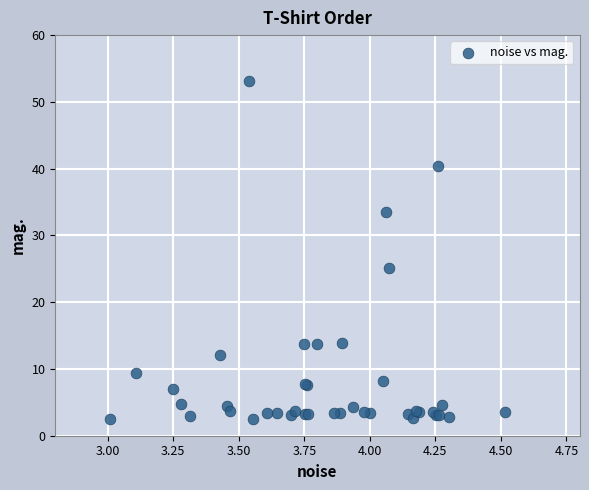

What Y value in the scatter plot is closest to 27?

25.1